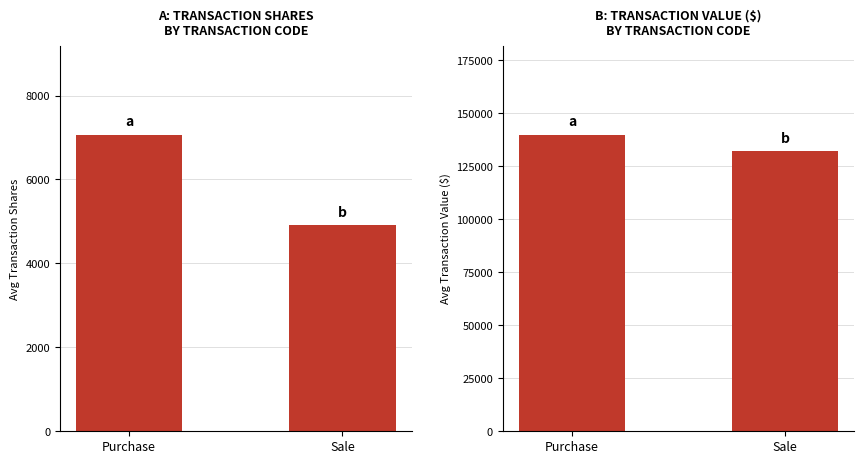

Is the value of Avg Transaction Shares at Sale greater than the value of Avg Transaction Value at Sale?

No